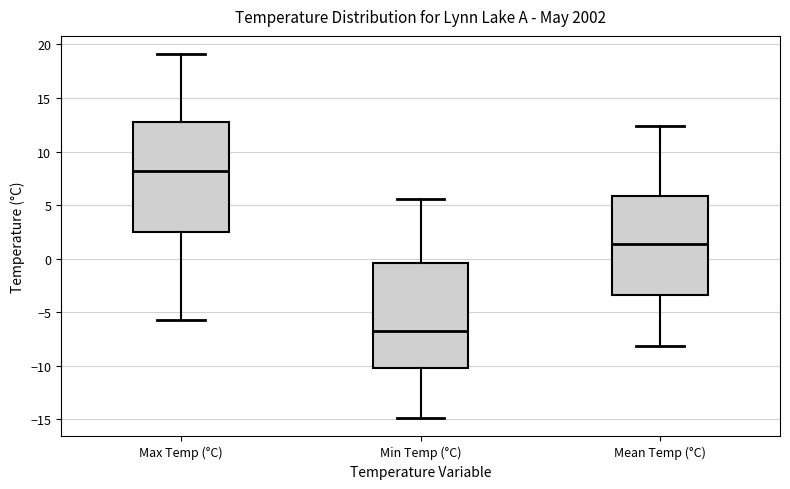

Where is the lower edge of the box for Mean Temp (°C) on the y-axis? The values are not printed on the chart, so give them approximately, as read against the axis.

-3.5